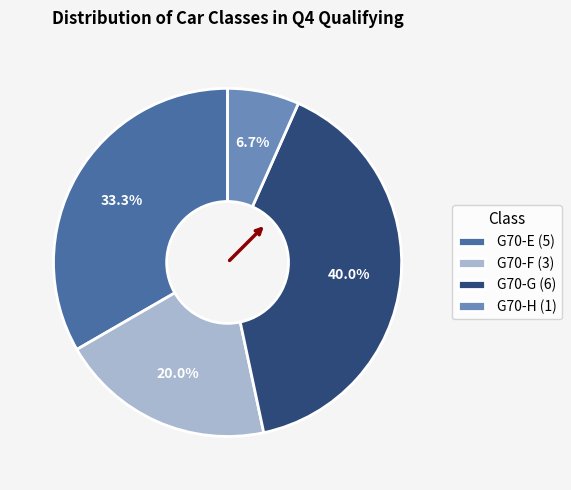

Is it true that G70-G is 34% of the pie?

False